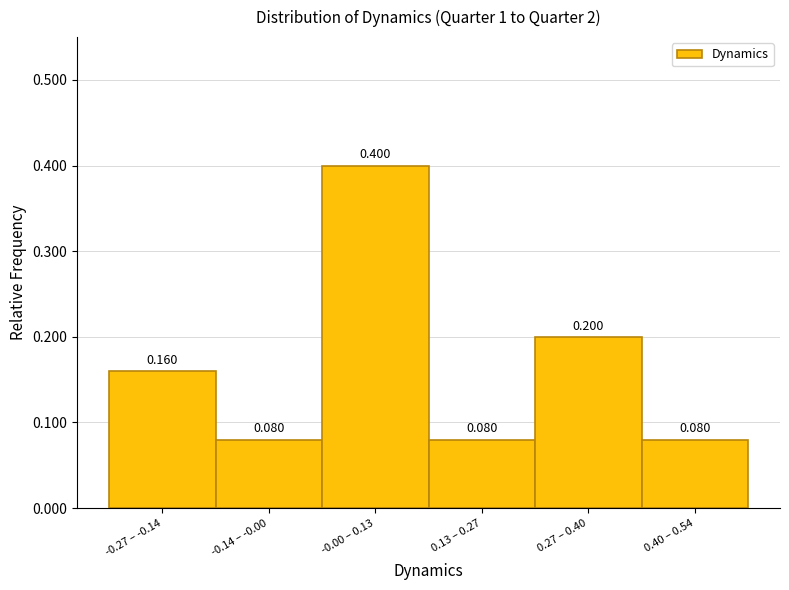

How many series are shown in this chart?

1